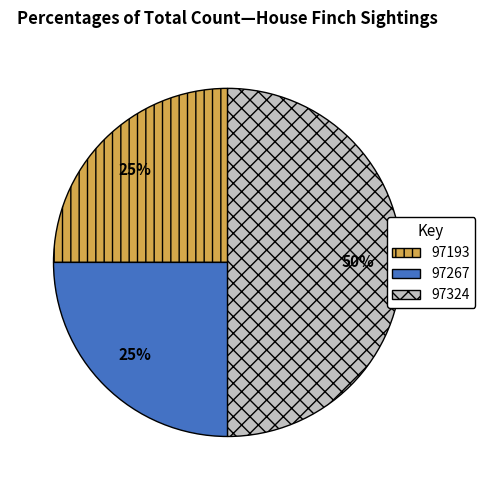

Approximately how many times larger is the value at 97324 compared to 97193?

2.0